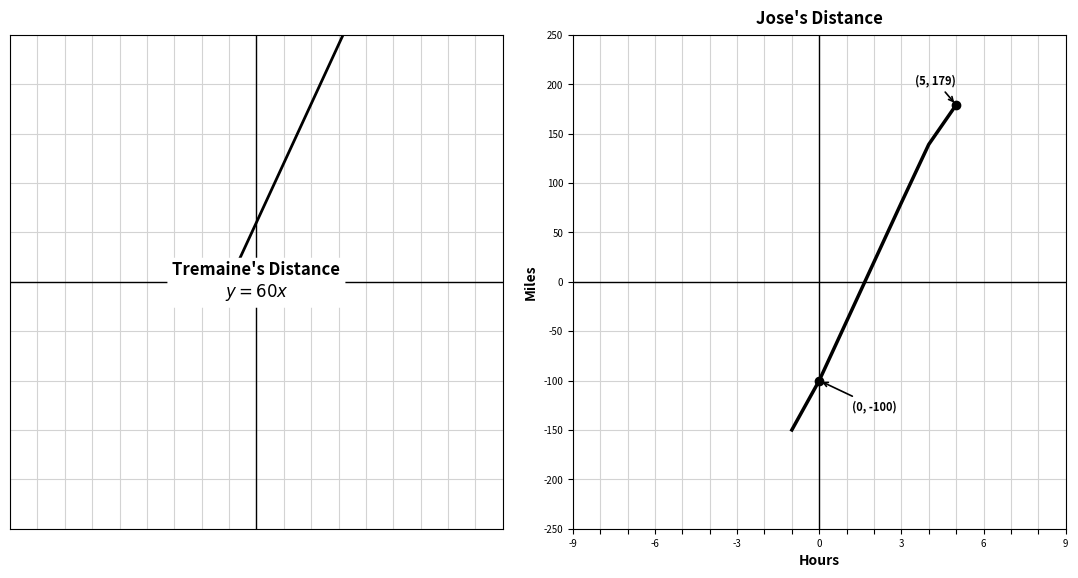

What is the difference between the second highest and second lowest values?

480